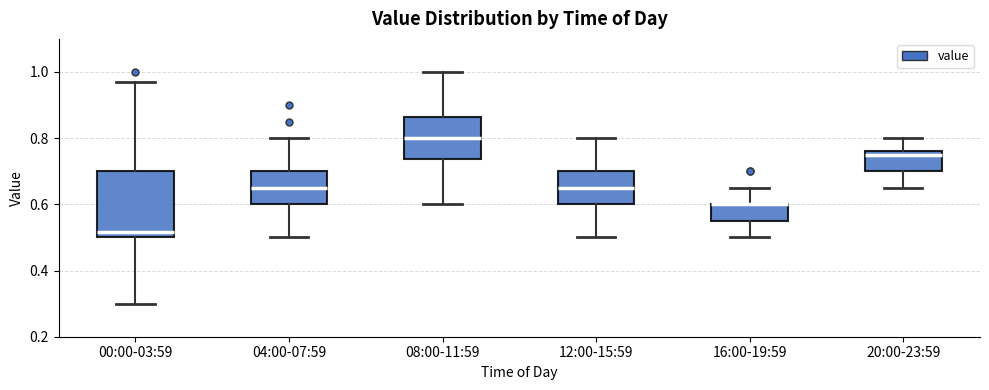

Reading left to right, read every box against the y-axis: the position of its median line, the range the box covers, and the ends of its whiskers. The values are not printed on the chart, so give them approximately, as read against the axis.

00:00-03:59: median 0.52, box 0.50 to 0.70, whiskers 0.30 to 0.98
04:00-07:59: median 0.66, box 0.60 to 0.70, whiskers 0.50 to 0.80
08:00-11:59: median 0.80, box 0.74 to 0.86, whiskers 0.60 to 1.00
12:00-15:59: median 0.66, box 0.60 to 0.70, whiskers 0.50 to 0.80
16:00-19:59: median 0.60 (drawn on the box's upper edge), box 0.56 to 0.60, whiskers 0.50 to 0.66
20:00-23:59: median 0.76 (just below the box's upper edge), box 0.70 to 0.76, whiskers 0.66 to 0.80